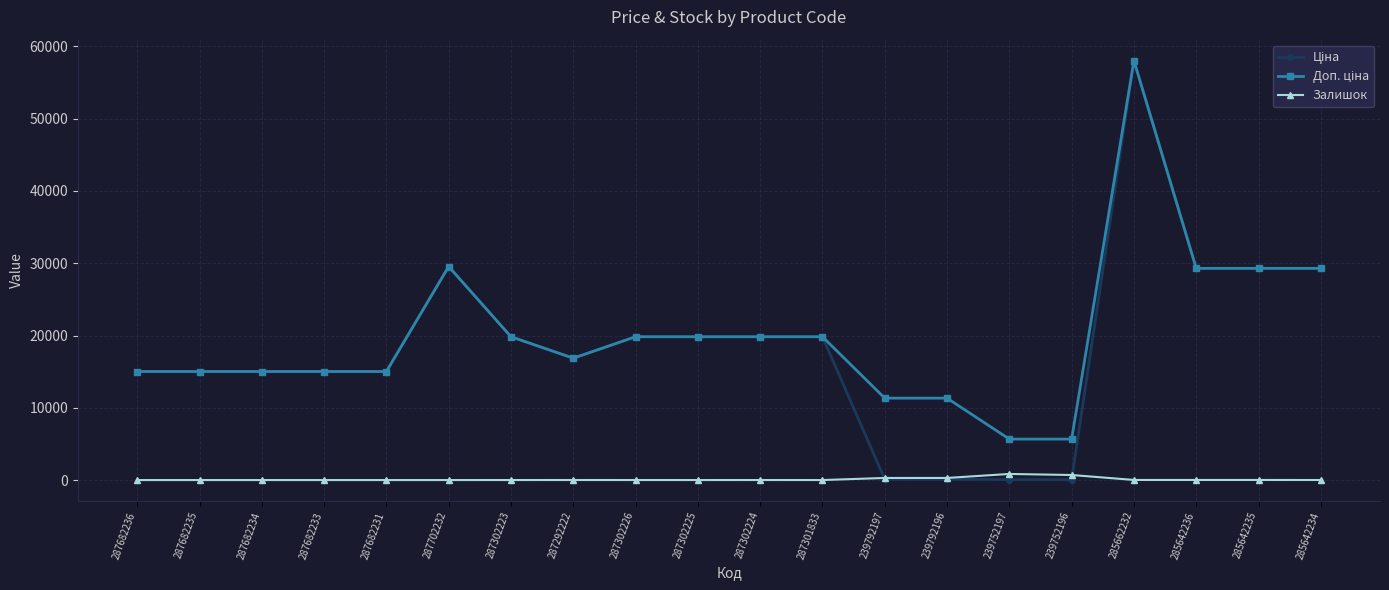

What is the label of the 3rd point from the right?

285642236